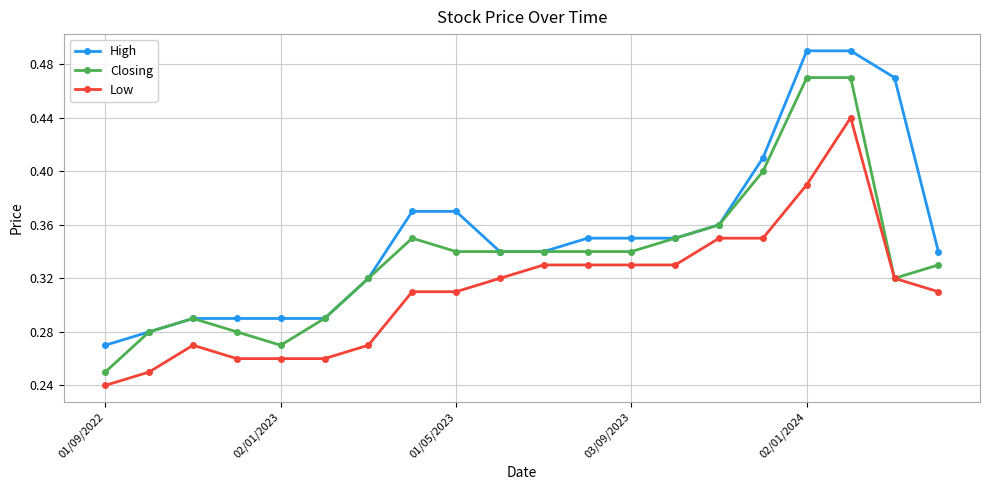

Which series has the largest total across all categories?

High